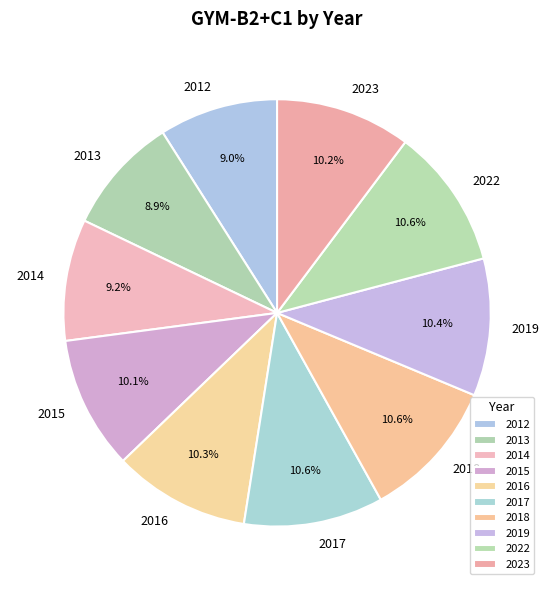

How many slices are in this pie chart?

10